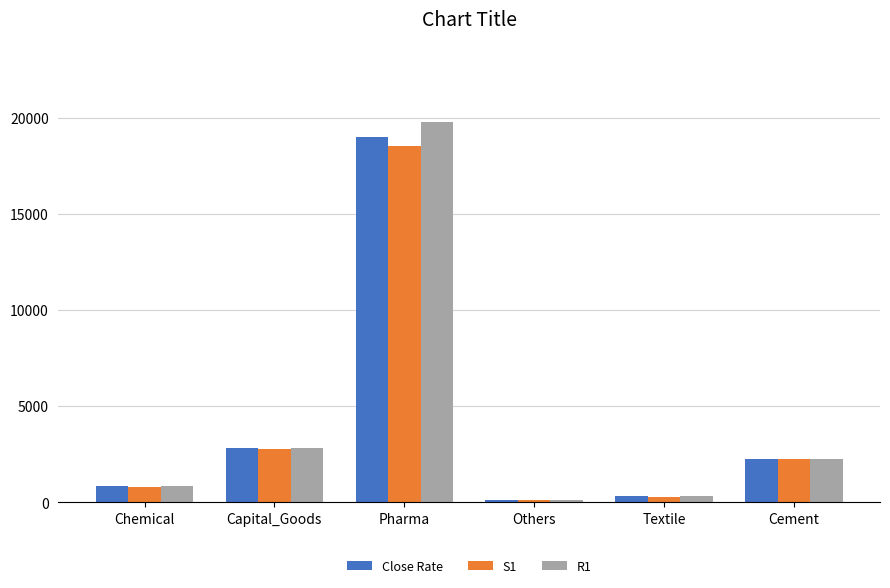

What is the spread (max minus min) of values at Capital_Goods?

53.9